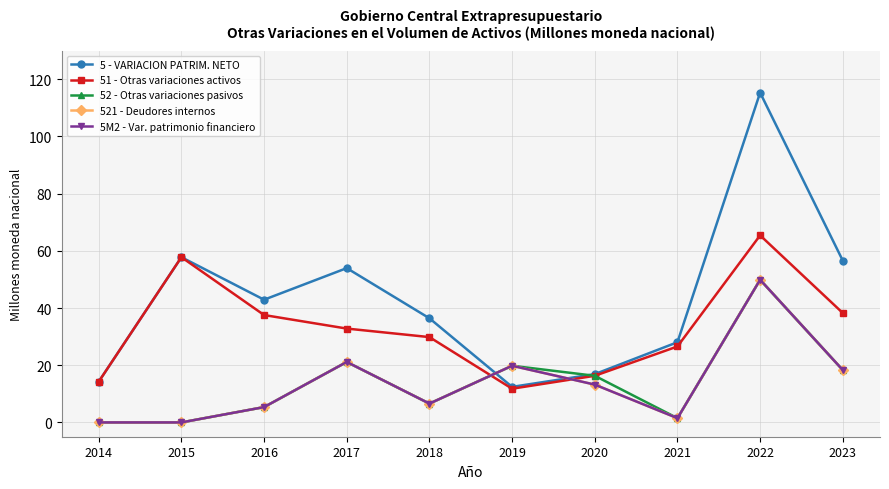

Is this an area chart (filled region under the line)?

No